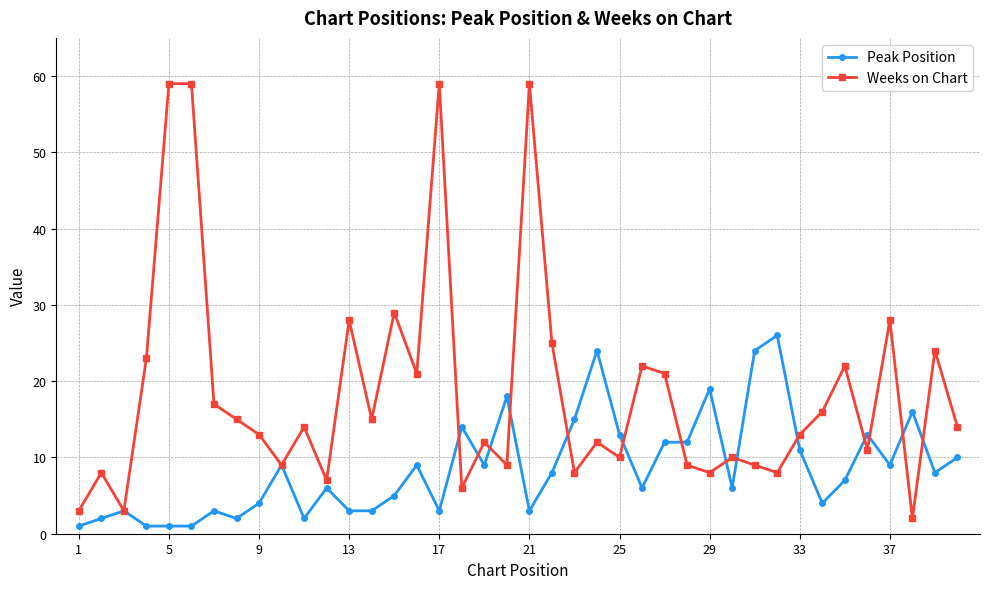

Which series has the largest total across all categories?

Weeks on Chart